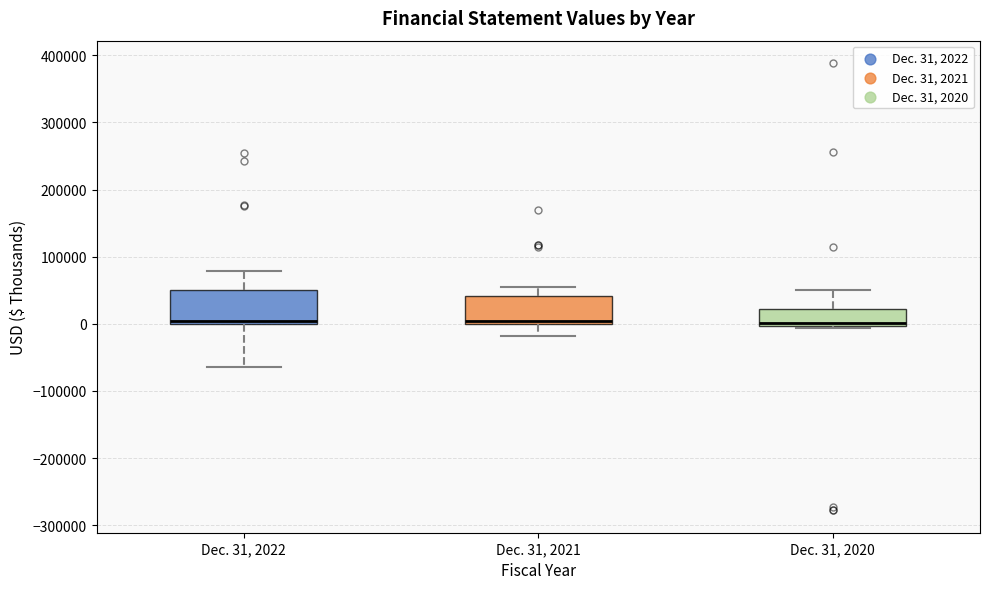

Reading left to right, transcribe this box plot: for each box, give where its median line is, the range the box spans, and where its two whiskers end, as read against the y-axis. The values are not printed on the chart, so give them approximately, as read against the axis.

Dec. 31, 2022: median 0 (just above the box's lower edge), box 0 to 50000, whiskers -60000 to 80000
Dec. 31, 2021: median 0 (just above the box's lower edge), box 0 to 40000, whiskers -20000 to 50000
Dec. 31, 2020: median 0 (just above the box's lower edge), box 0 to 20000, whiskers -10000 to 50000